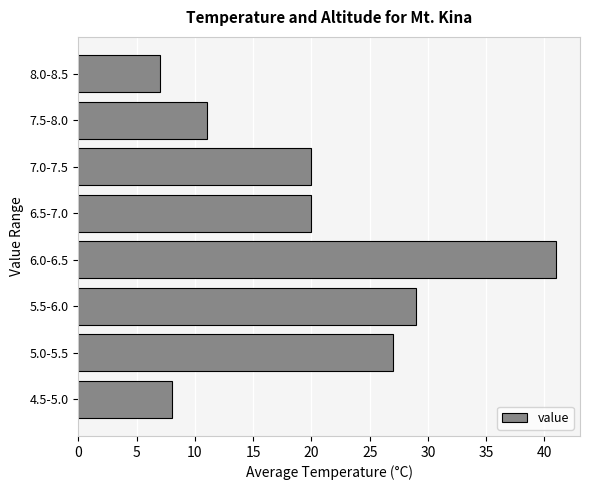

Reading bottom to top, what are all the values shown in this chart?

4.5-5.0=8	5.0-5.5=27	5.5-6.0=29	6.0-6.5=41	6.5-7.0=20	7.0-7.5=20	7.5-8.0=11	8.0-8.5=7